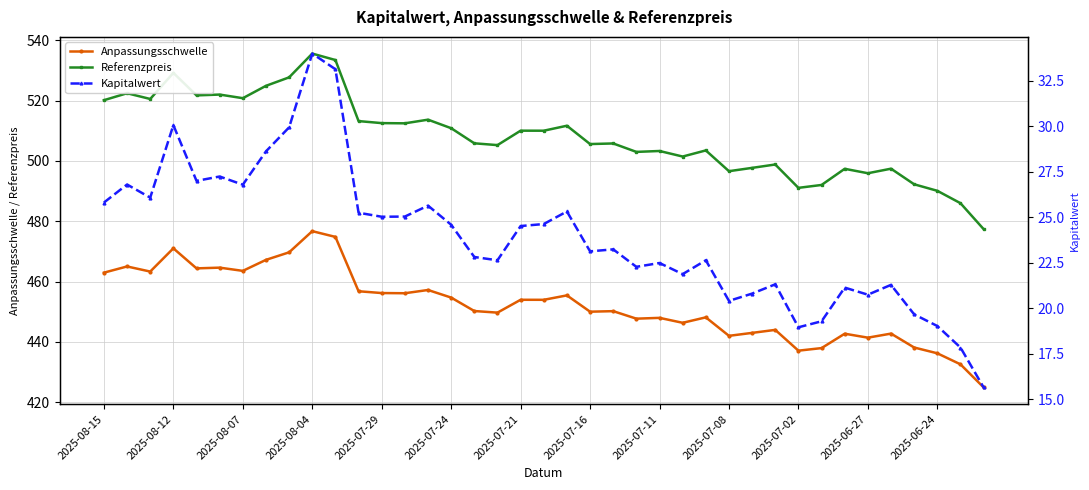

Is the value of Referenzpreis at 2025-06-24 greater than the value of Anpassungsschwelle at 2025-06-24?

Yes